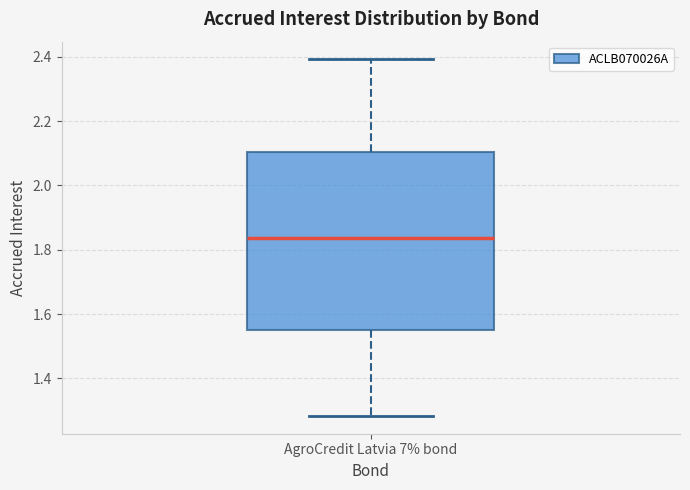

Where does the upper whisker of the box for AgroCredit Latvia 7% bond end on the y-axis? The values are not printed on the chart, so give them approximately, as read against the axis.

2.40